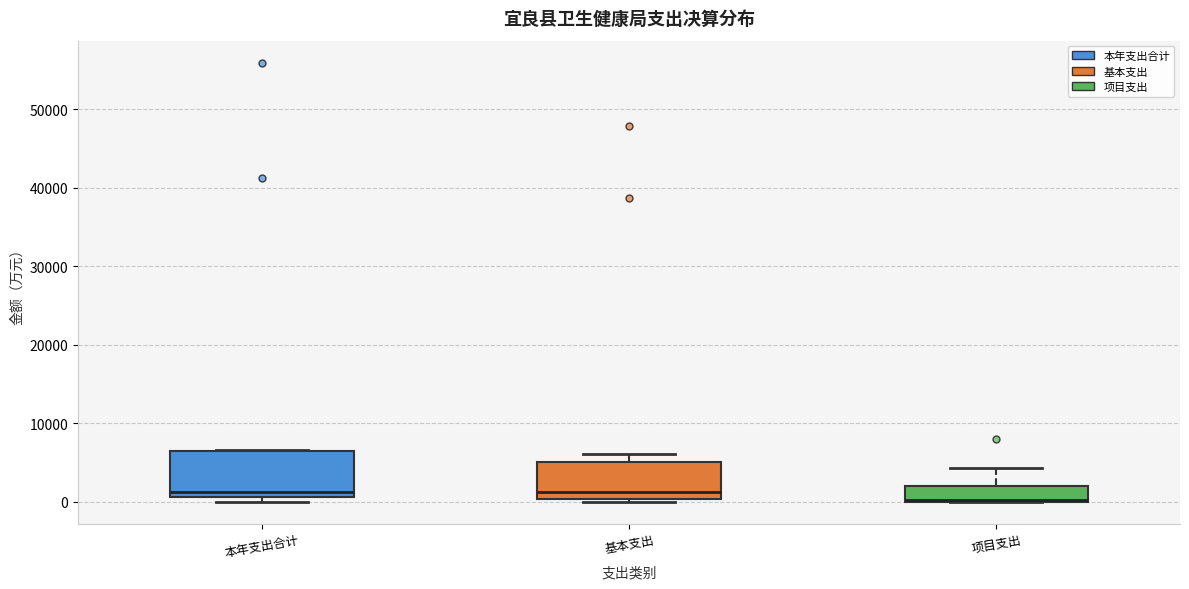

Reading left to right, transcribe this box plot: for each box, give where its median line is, the range the box spans, and where its two whiskers end, as read against the y-axis. The values are not printed on the chart, so give them approximately, as read against the axis.

本年支出合计: median 1000 (just above the box's lower edge), box 1000 to 6000, whiskers 0 to 7000
基本支出: median 1000, box 0 to 5000, whiskers 0 (just below the box's lower edge) to 6000
项目支出: median 0 (drawn on the box's lower edge), box 0 to 2000, whiskers 0 to 4000